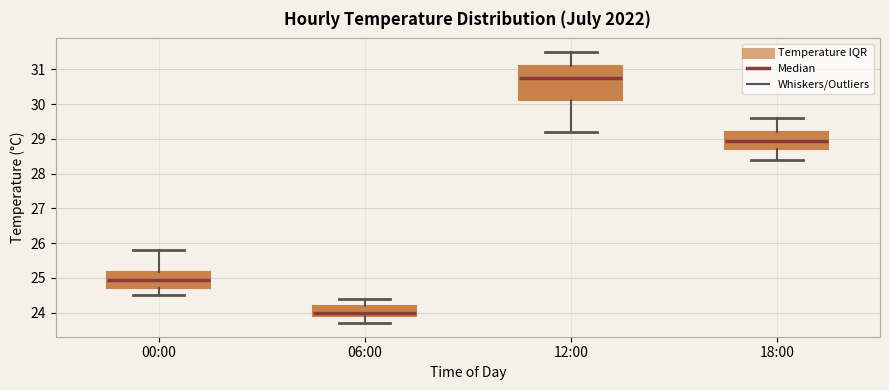

Reading left to right, transcribe this box plot: for each box, give where its median line is, the range the box spans, and where its two whiskers end, as read against the y-axis. The values are not printed on the chart, so give them approximately, as read against the axis.

00:00: median 25.0, box 24.7 to 25.2, whiskers 24.5 to 25.8
06:00: median 24.0, box 23.9 to 24.2, whiskers 23.7 to 24.4
12:00: median 30.8, box 30.1 to 31.1, whiskers 29.2 to 31.5
18:00: median 29.0, box 28.7 to 29.2, whiskers 28.4 to 29.6